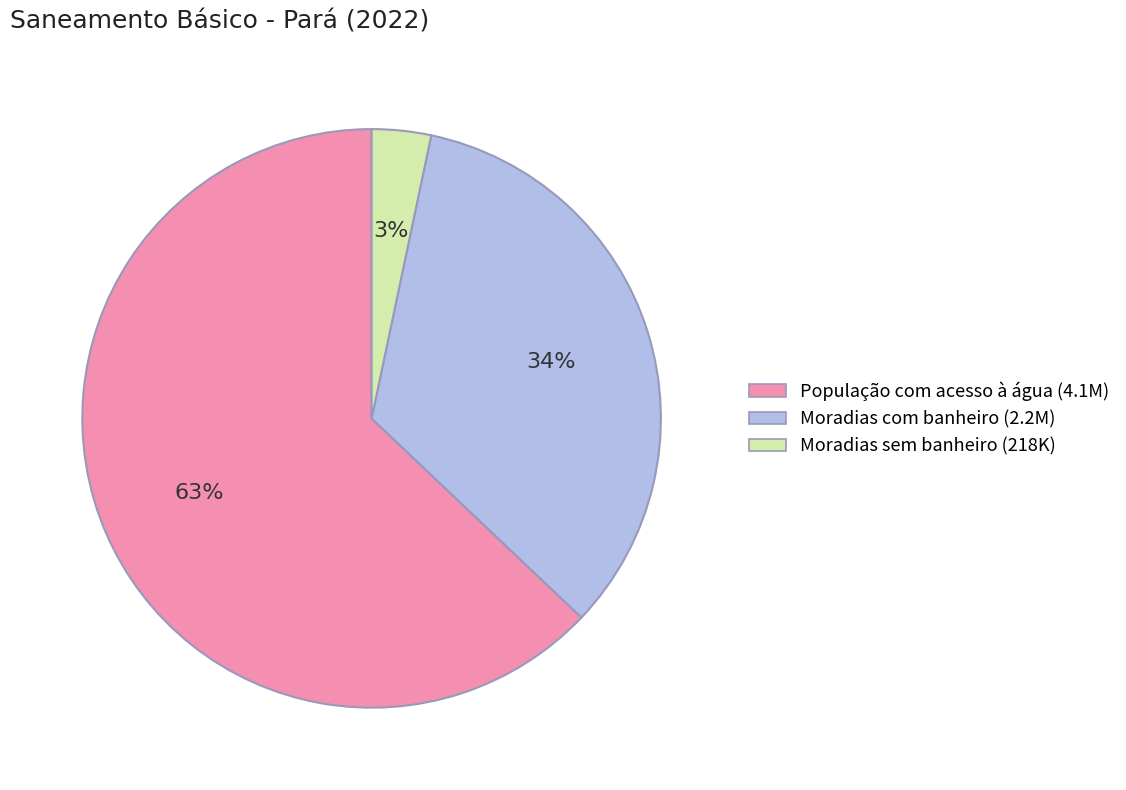

Between Moradias com banheiro and Moradias sem banheiro, which is larger?

Moradias com banheiro